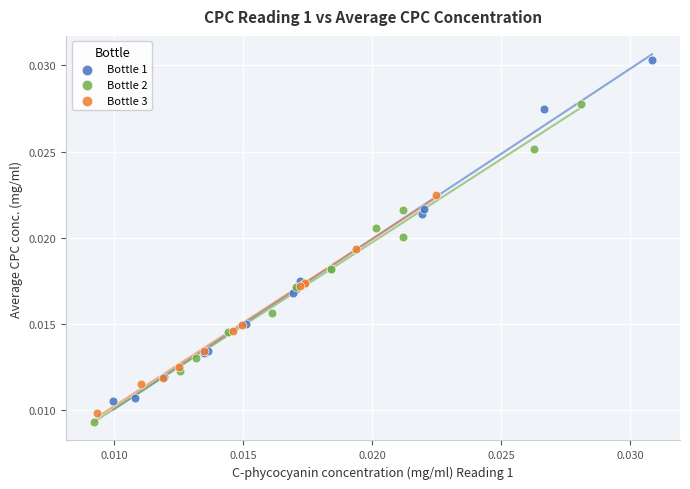

What are all the series names shown in the legend?

Bottle 1, Bottle 2, Bottle 3